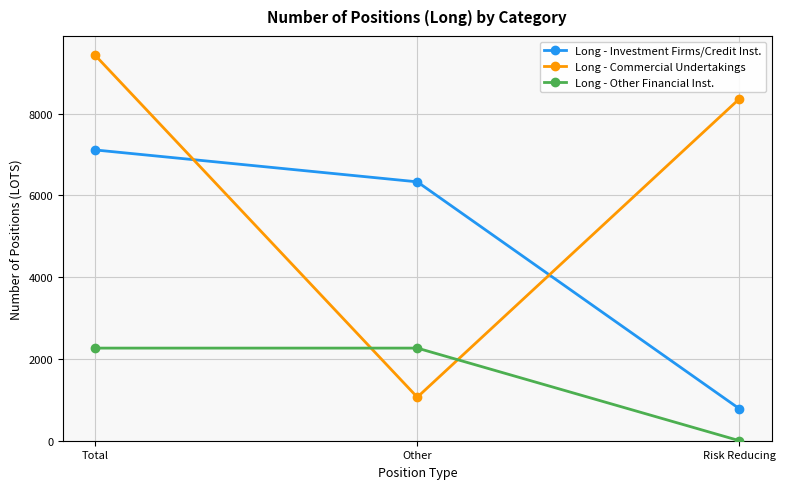

How many data points in Long - Investment Firms/Credit Inst. are less than 6331?

1